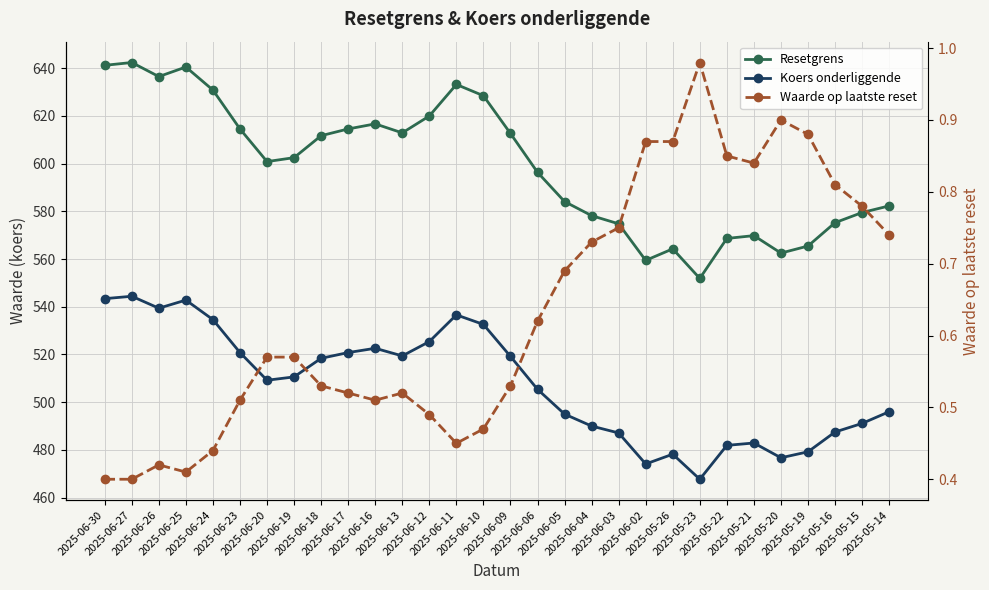

Reading left to right, list all the values displayed in this chart.

Resetgrens: 641.2	642.4	636.5	640.5	630.8	614.5	600.9	602.5	611.7	614.5	616.7	612.9	620.0	633.2	628.5	612.7	596.4	584.1	578.2	574.8	559.4	564.3	551.9	568.6	569.8	562.5	565.5	575.2	579.5	582.3
Koers onderliggende: 543.4	544.4	539.4	542.8	534.6	520.8	509.2	510.6	518.4	520.8	522.6	519.4	525.4	536.6	532.6	519.2	505.4	495.0	490.0	487.1	474.1	478.2	467.7	481.9	482.9	476.7	479.2	487.5	491.1	496.0
Waarde op laatste reset: 0.4	0.4	0.4	0.4	0.4	0.5	0.6	0.6	0.5	0.5	0.5	0.5	0.5	0.5	0.5	0.5	0.6	0.7	0.7	0.8	0.9	0.9	1.0	0.8	0.8	0.9	0.9	0.8	0.8	0.7